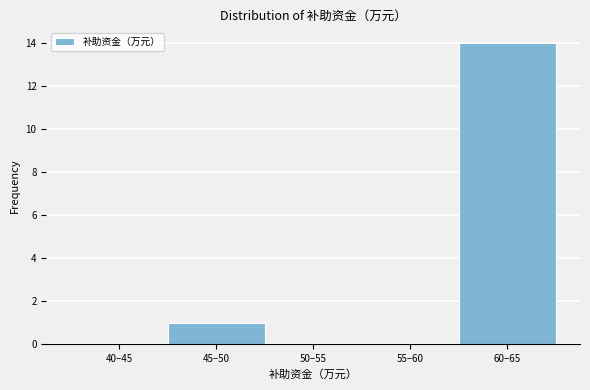

Reading left to right, extract all data points from this chart.

40–45=0	45–50=1	50–55=0	55–60=0	60–65=14